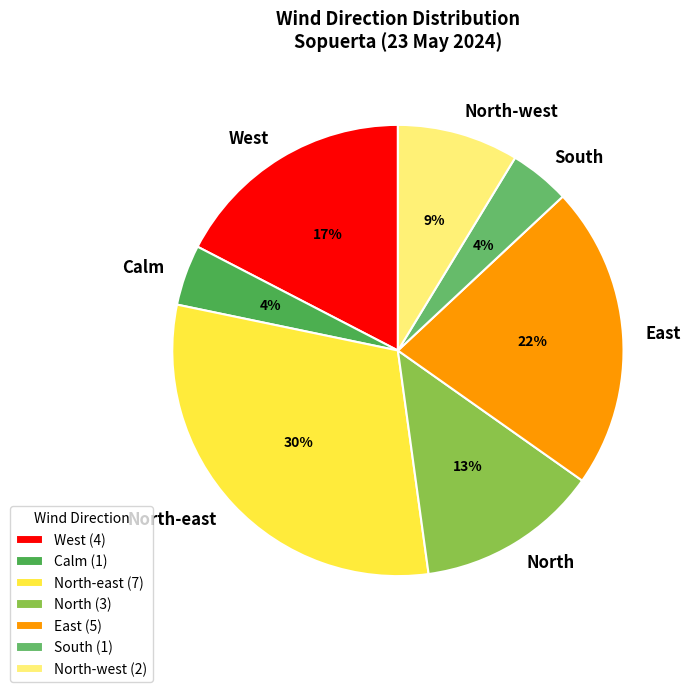

Approximately how many times larger is the value at East compared to North?

1.7